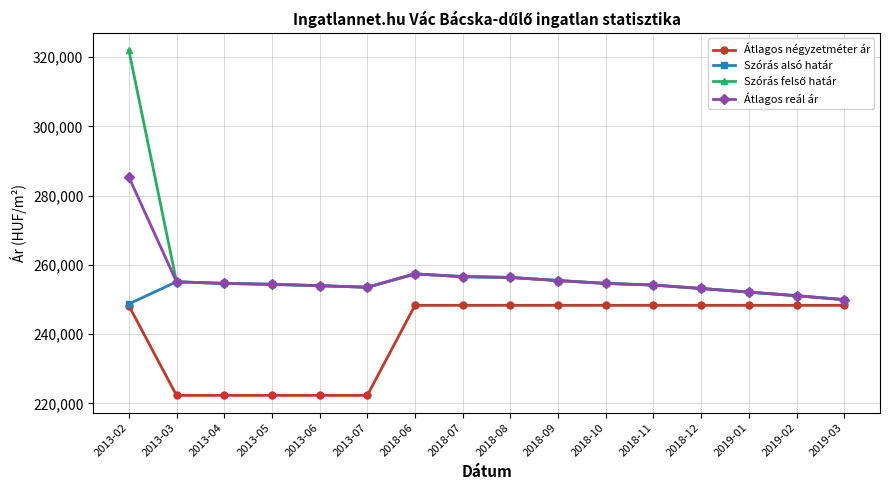

How many lines are shown in the chart?

4